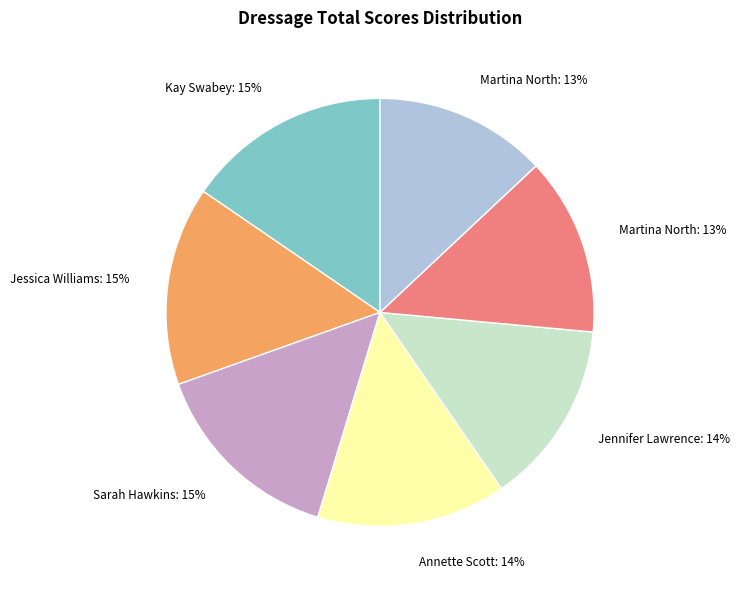

Count the number of slices in the pie.

7